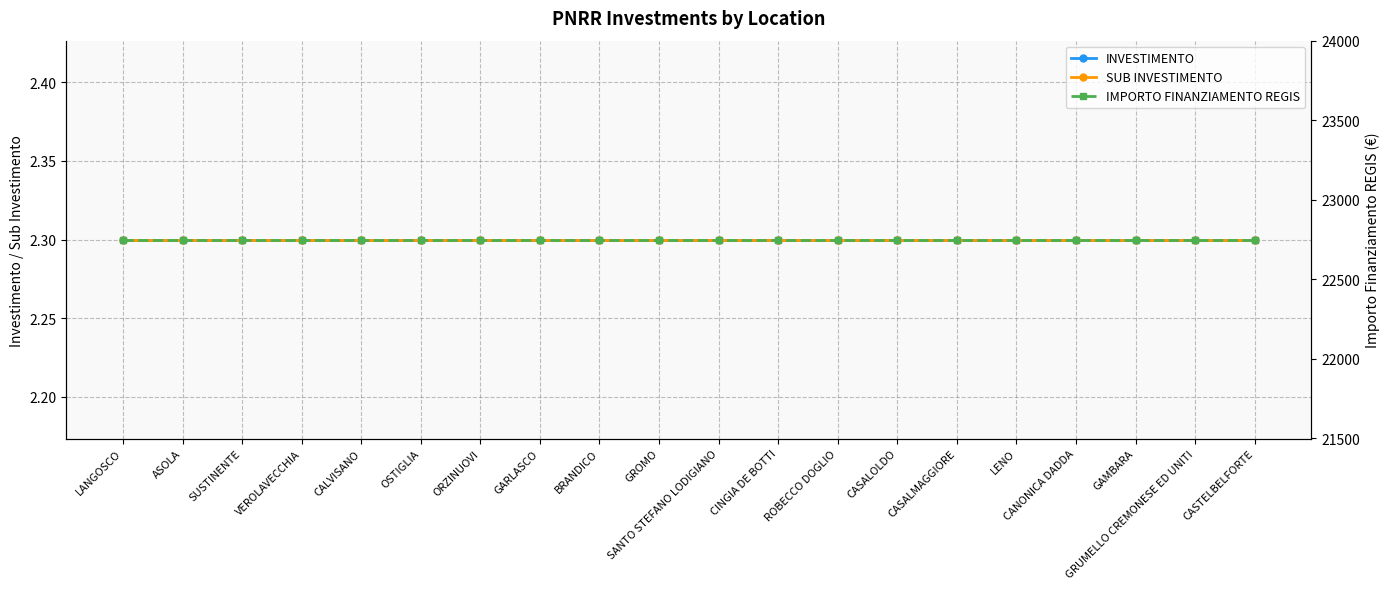

Rank the categories by INVESTIMENTO value from highest to lowest.

LANGOSCO, ASOLA, SUSTINENTE, VEROLAVECCHIA, CALVISANO, OSTIGLIA, ORZINUOVI, GARLASCO, BRANDICO, GROMO, SANTO STEFANO LODIGIANO, CINGIA DE BOTTI, ROBECCO DOGLIO, CASALOLDO, CASALMAGGIORE, LENO, CANONICA DADDA, GAMBARA, GRUMELLO CREMONESE ED UNITI, CASTELBELFORTE